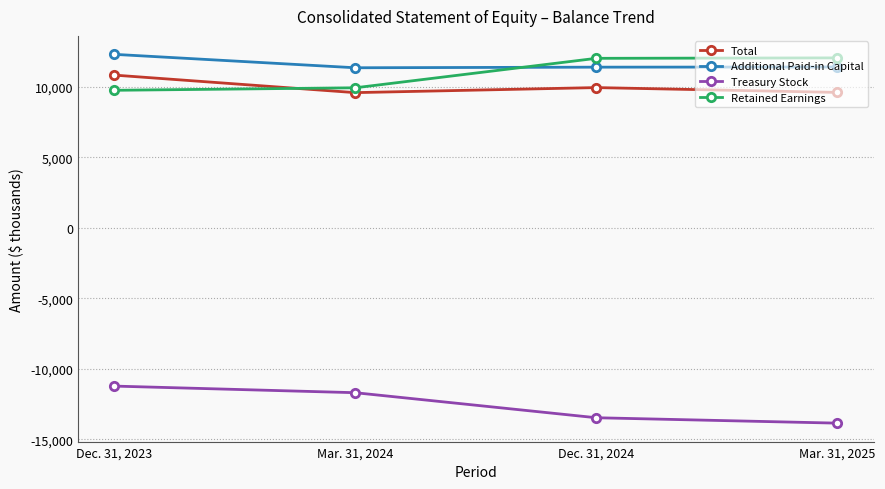

What is the label of the 4th point from the left?

Mar. 31, 2025